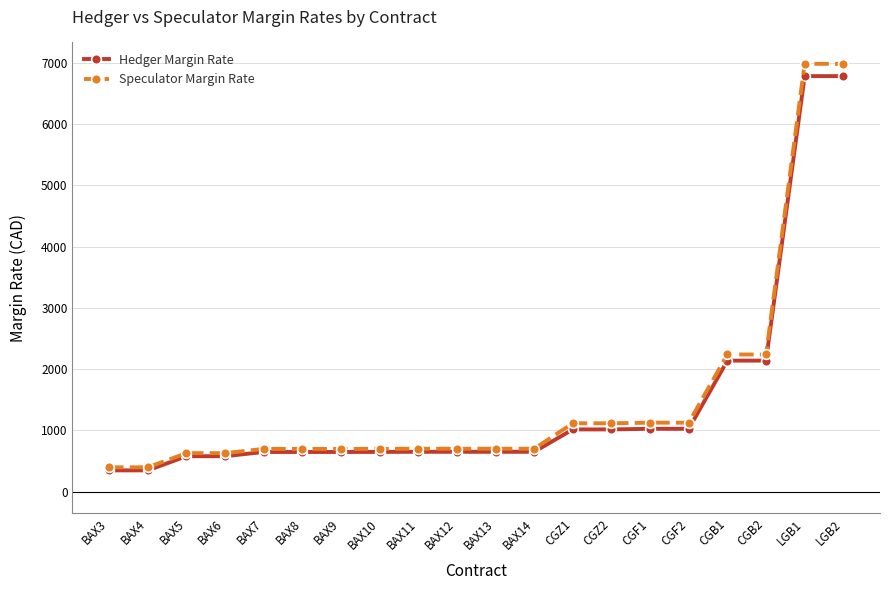

What is the value of the Speculator Margin Rate point at the 13th from the left?

1117